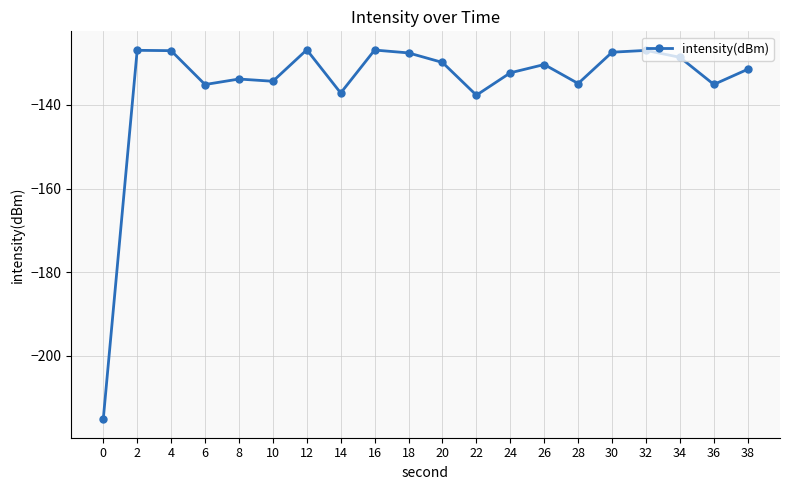

What is the maximum value shown in the chart?

-126.8